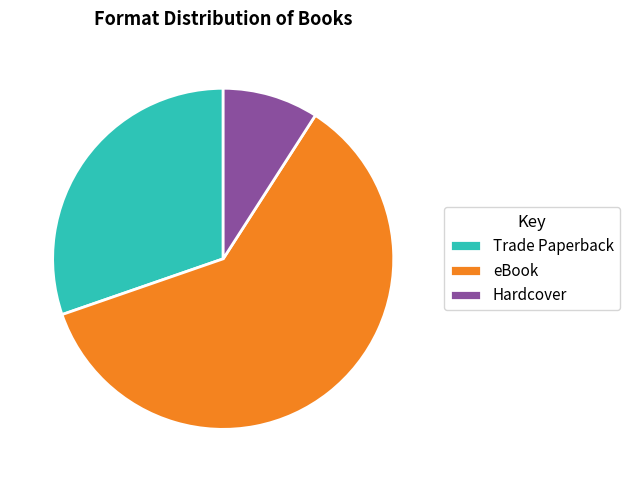

What is the ratio of the value at eBook to the value at Trade Paperback?

2.0